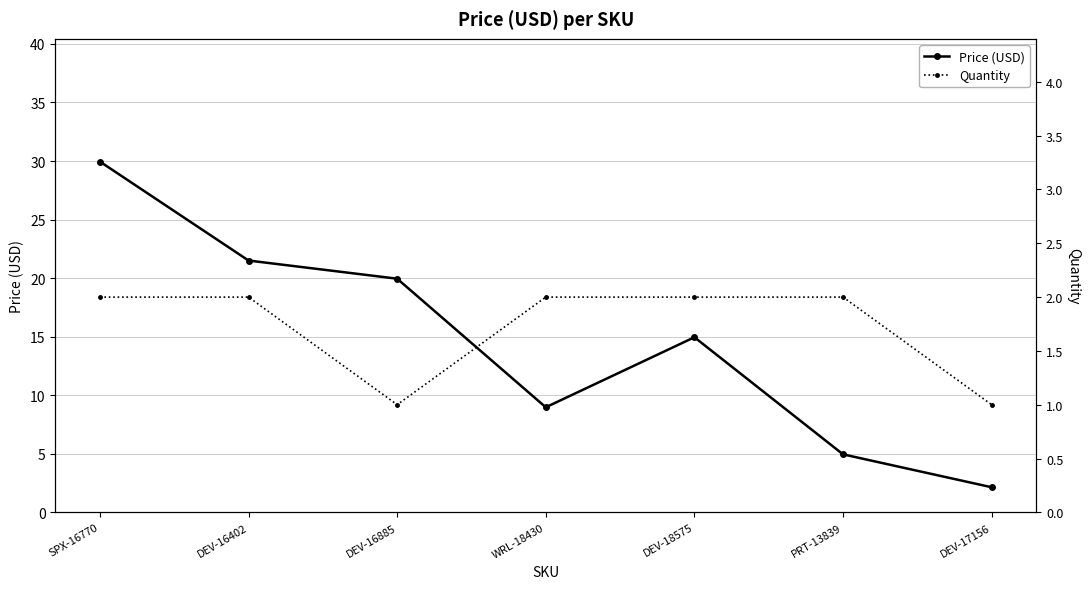

How many Quantity values are between 1 and 2?

7